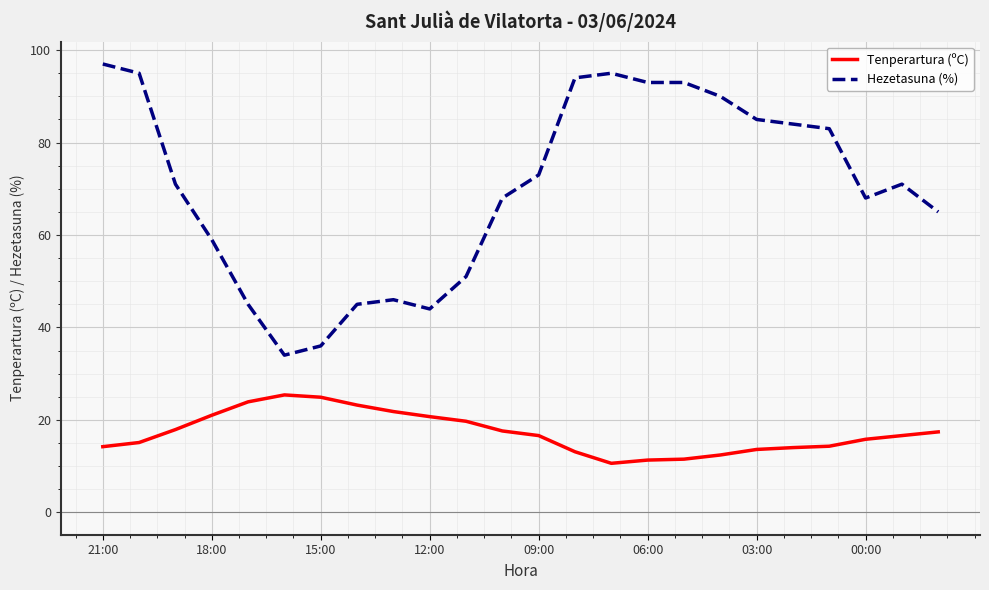

Which series has the largest total across all categories?

Hezetasuna (%)